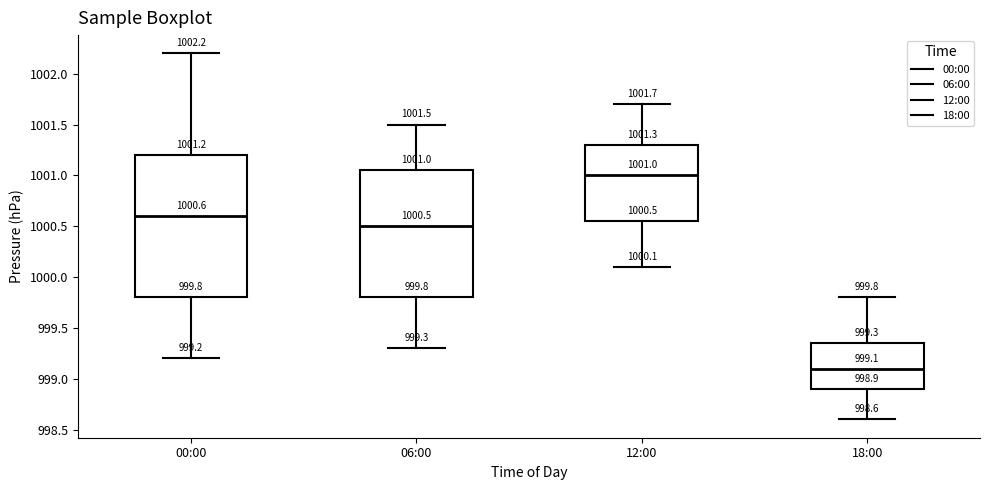

Which box has the highest median line?

12:00